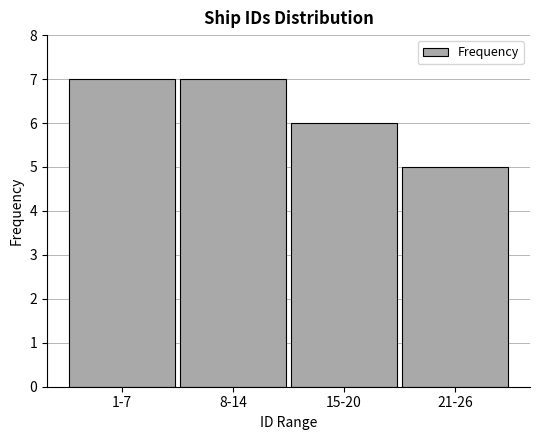

Reading left to right, extract all data points from this chart.

1-7=7	8-14=7	15-20=6	21-26=5